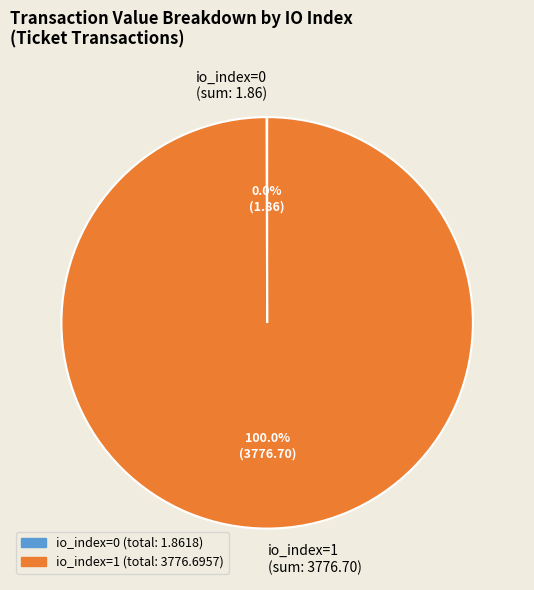

Is there any slice that represents more than half of the pie?

Yes